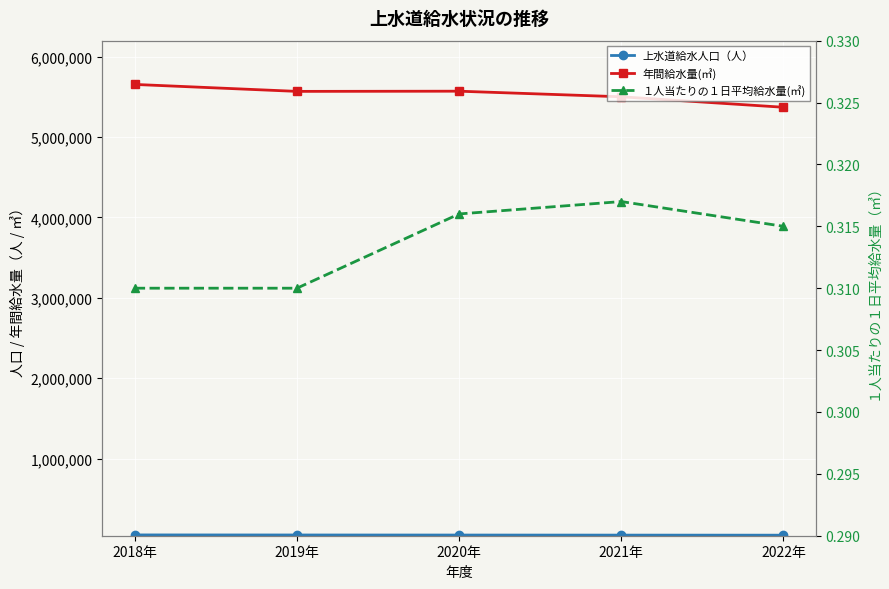

Does the chart display data point markers on the line(s)?

Yes